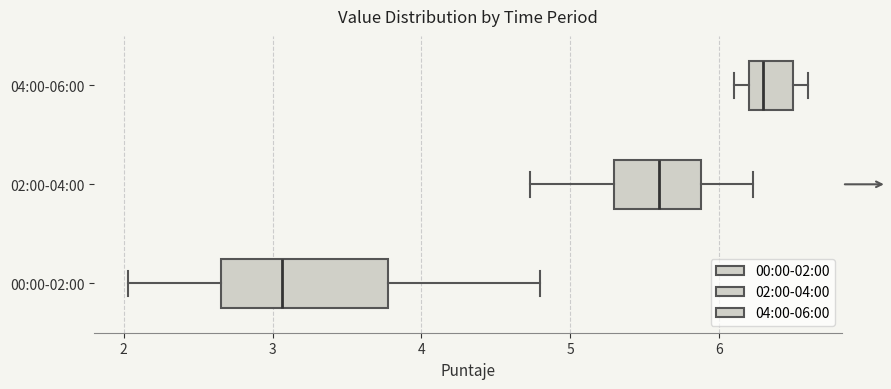

Comparing the boxes themselves (not the whiskers), which one is the widest?

00:00-02:00